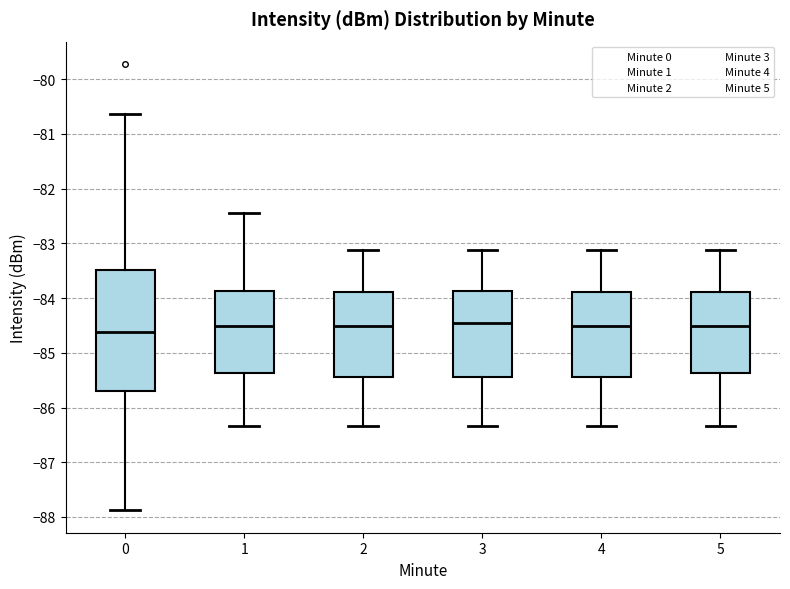

Comparing the boxes themselves (not the whiskers), which one is the tallest?

0